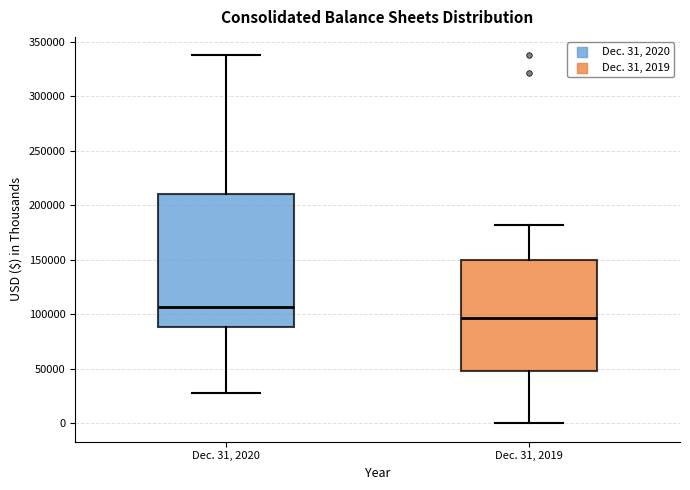

Which box's median line is the highest?

Dec. 31, 2020